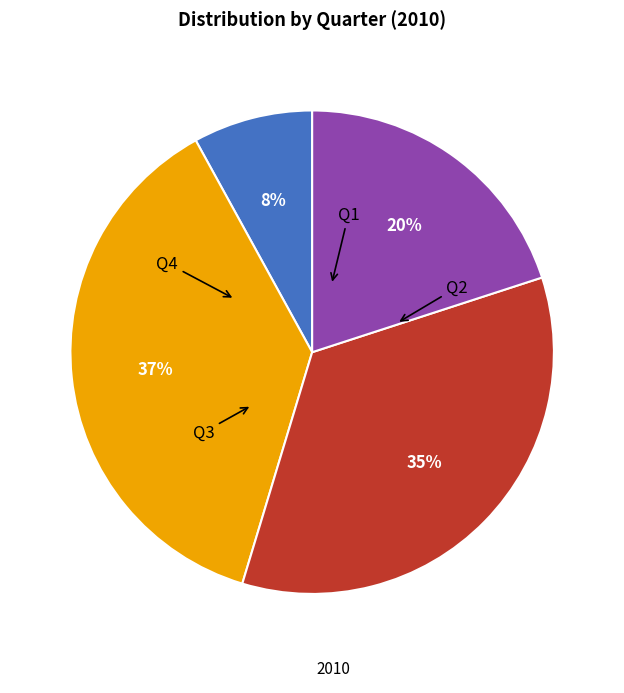

Does any single category account for the majority?

No